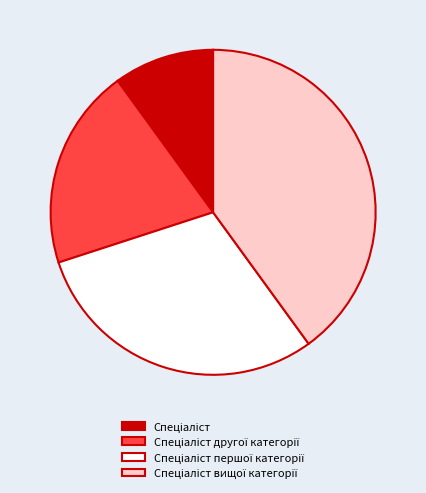

Does any single category account for the majority?

No